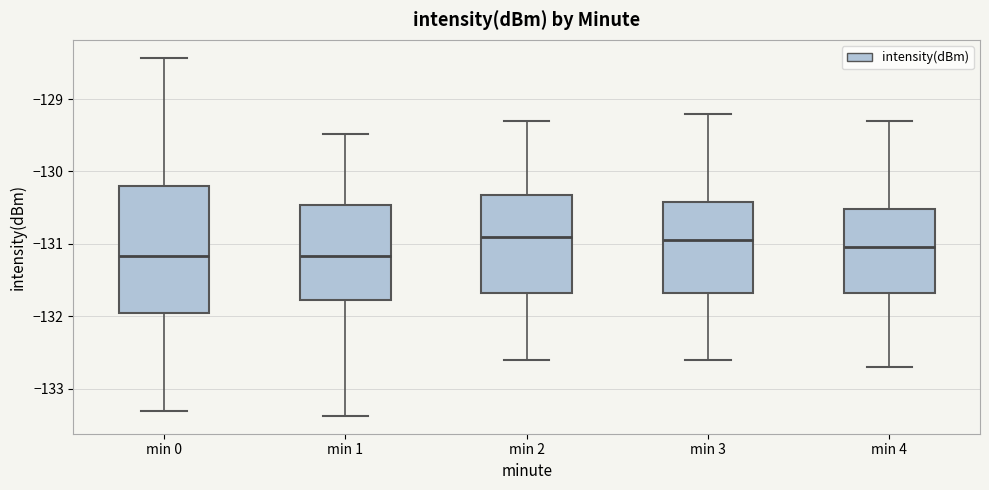

Reading left to right, read every box against the y-axis: the position of its median line, the range the box covers, and the ends of its whiskers. The values are not printed on the chart, so give them approximately, as read against the axis.

min 0: median -131.2, box -132.0 to -130.2, whiskers -133.3 to -128.4
min 1: median -131.2, box -131.8 to -130.5, whiskers -133.4 to -129.5
min 2: median -130.9, box -131.7 to -130.3, whiskers -132.6 to -129.3
min 3: median -130.9, box -131.7 to -130.4, whiskers -132.6 to -129.2
min 4: median -131.0, box -131.7 to -130.5, whiskers -132.7 to -129.3